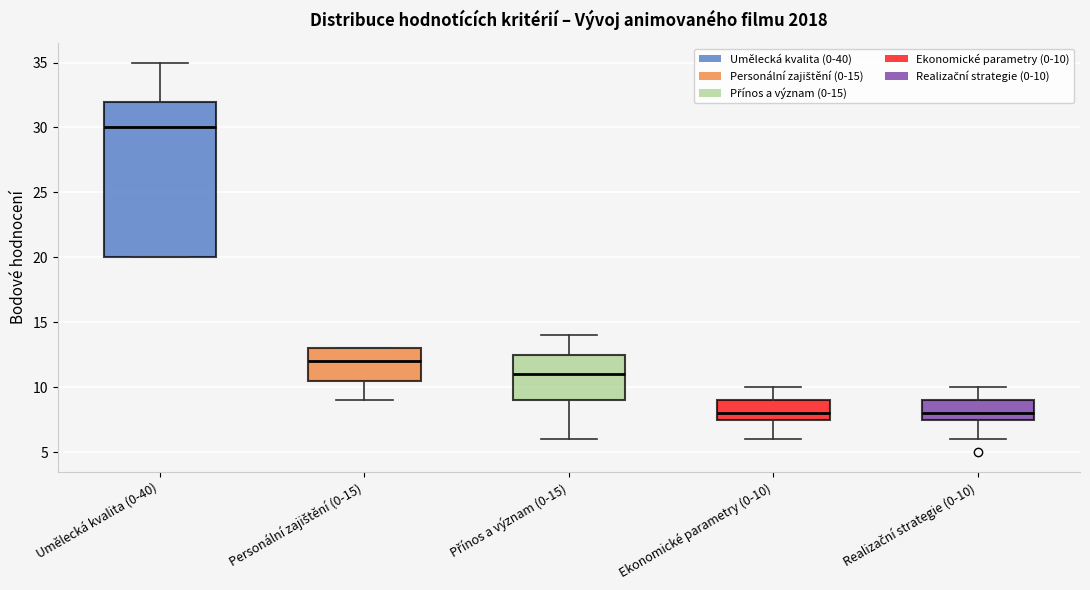

Comparing the boxes themselves (not the whiskers), which one is the tallest?

Umělecká kvalita (0-40)